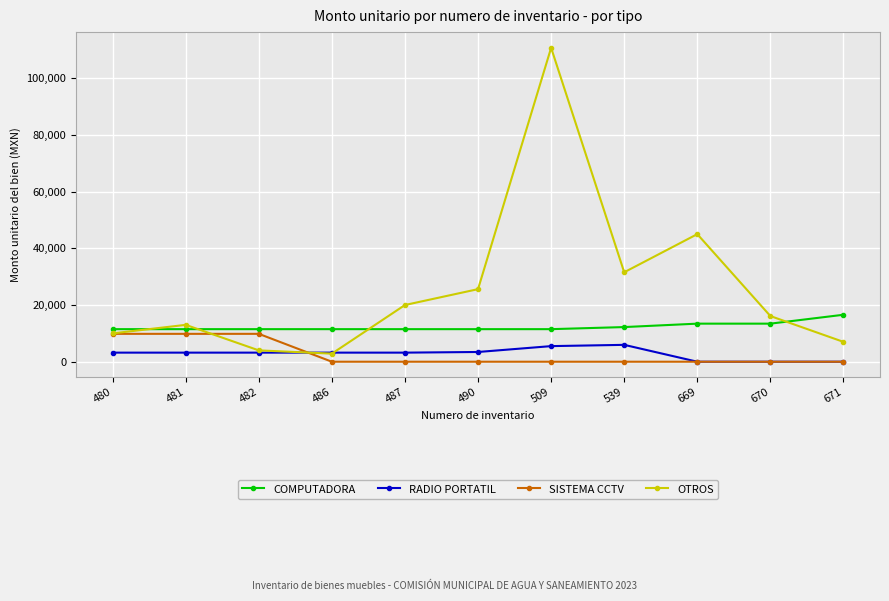

Which series has the widest spread of values?

OTROS